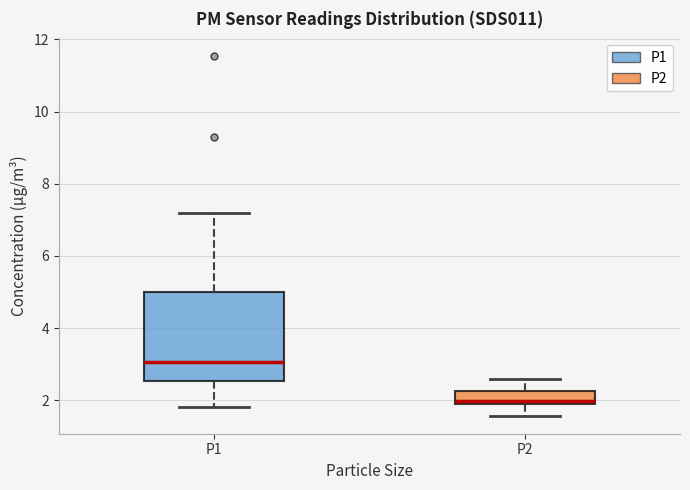

Where does the upper whisker of the box for P1 end on the y-axis? The values are not printed on the chart, so give them approximately, as read against the axis.

7.2